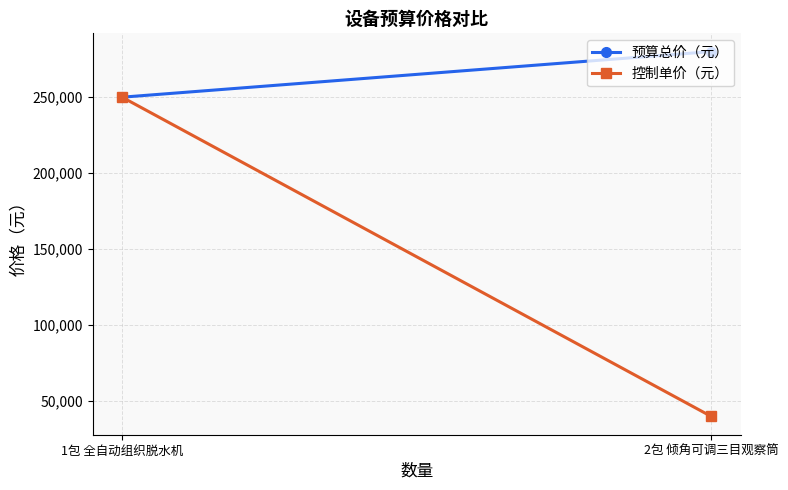

Is this an area chart (filled region under the line)?

No